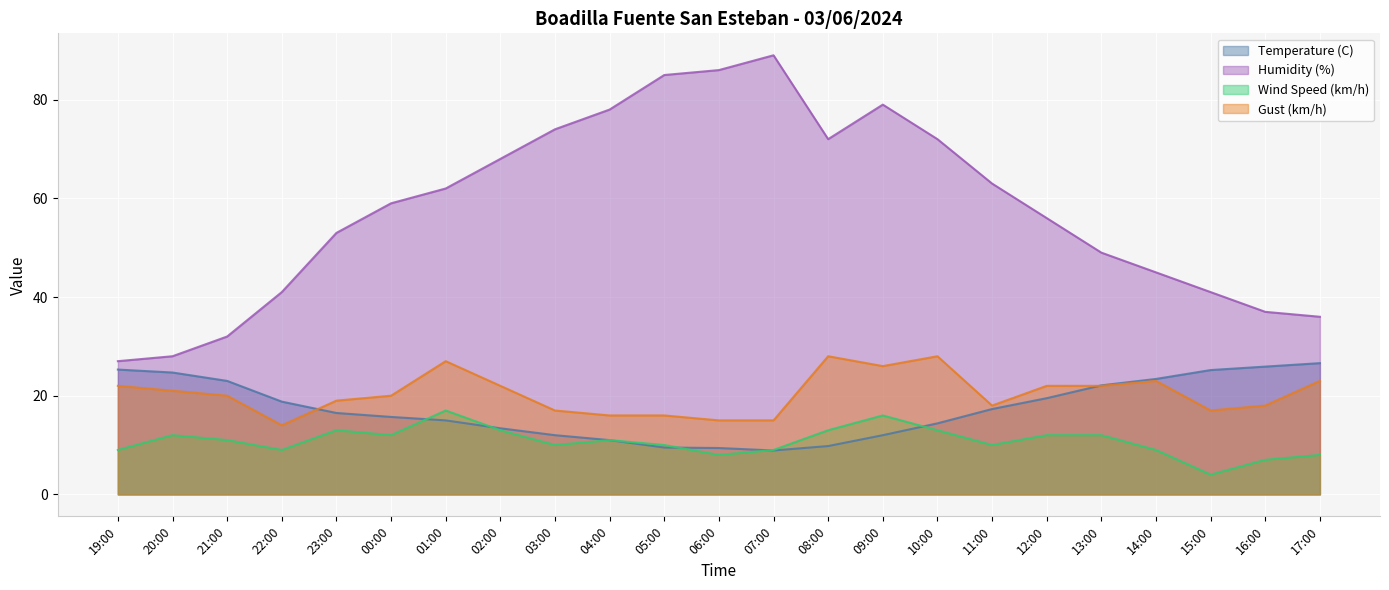

At how many categories does at least one series exceed 21?

23